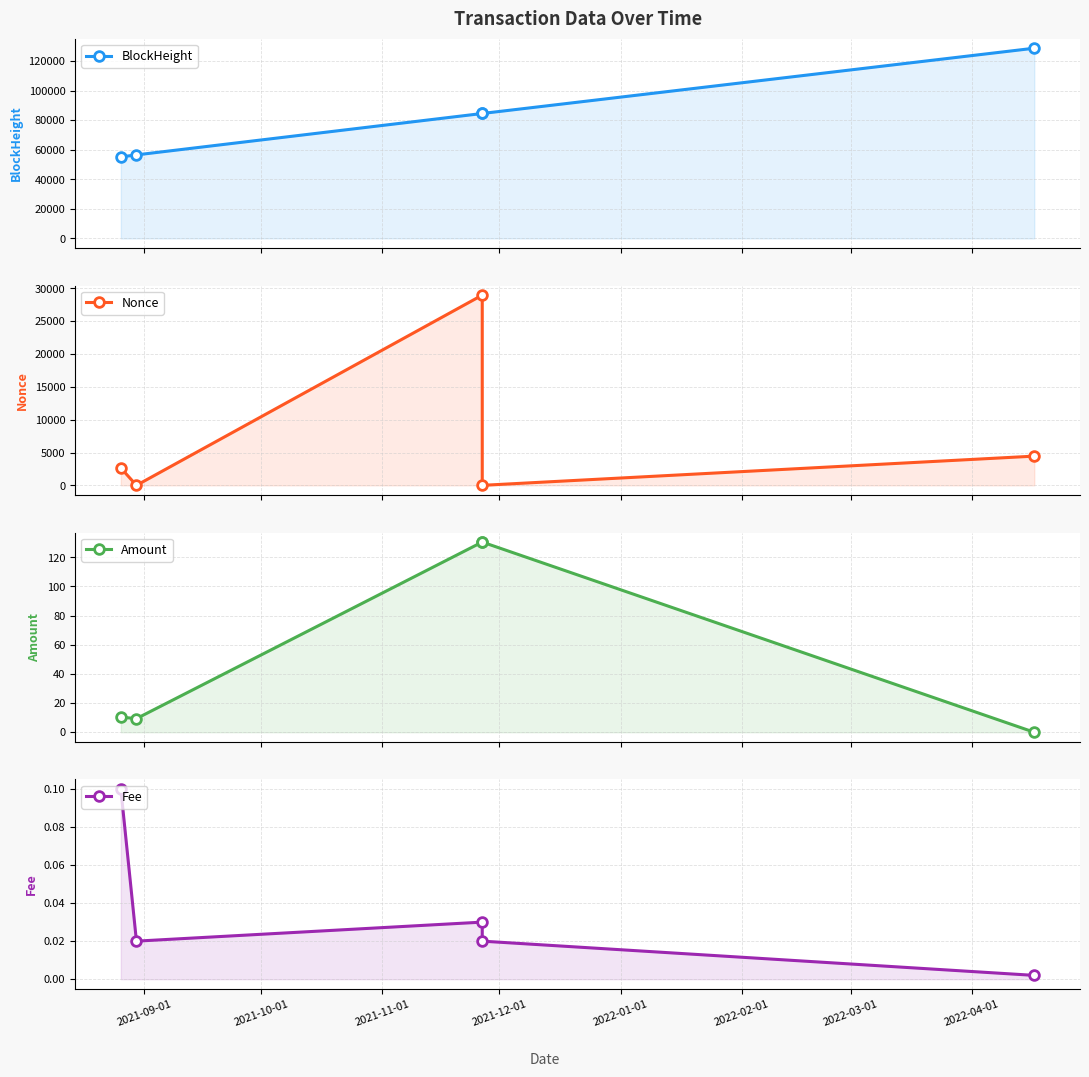

What is the difference between the Nonce values at 2021-09-01 and 2021-11-01?

26320.0